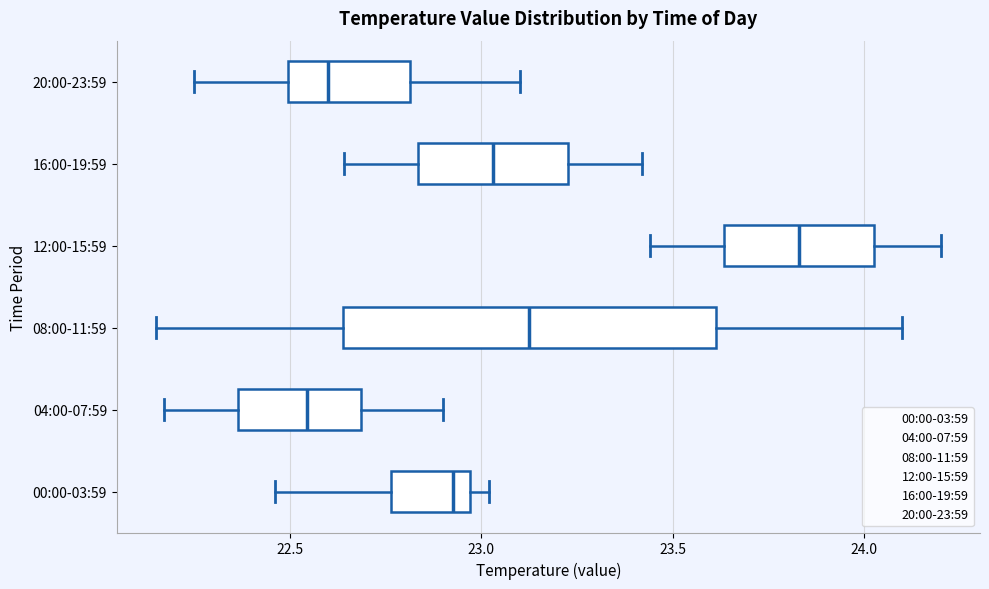

Where is the left edge of the box for 20:00-23:59 on the x-axis? The values are not printed on the chart, so give them approximately, as read against the axis.

22.50